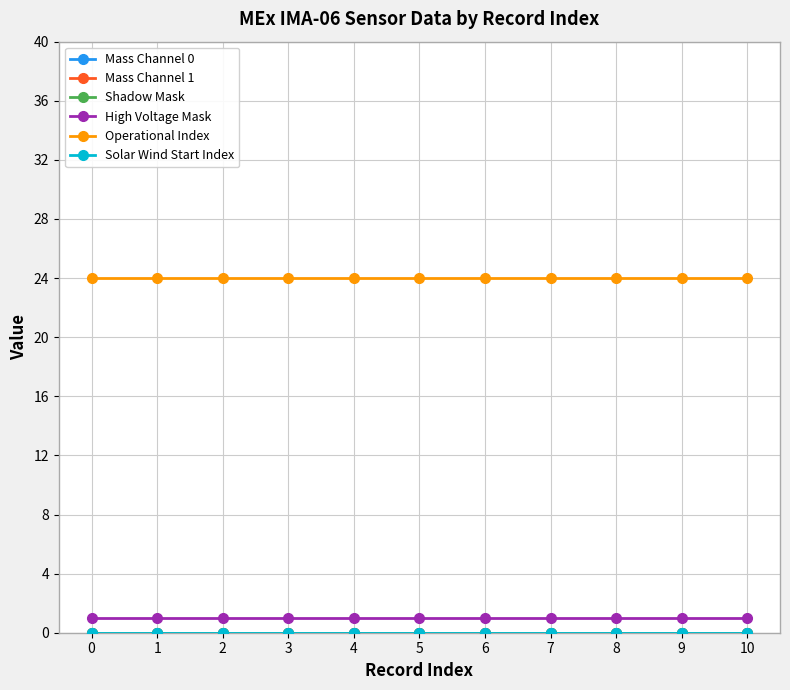

What is the total value across all series at 2?

25